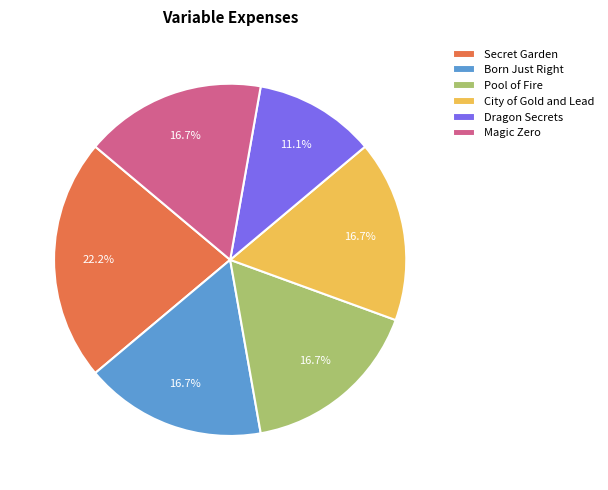

Does Secret Garden represent more than half of the total?

No